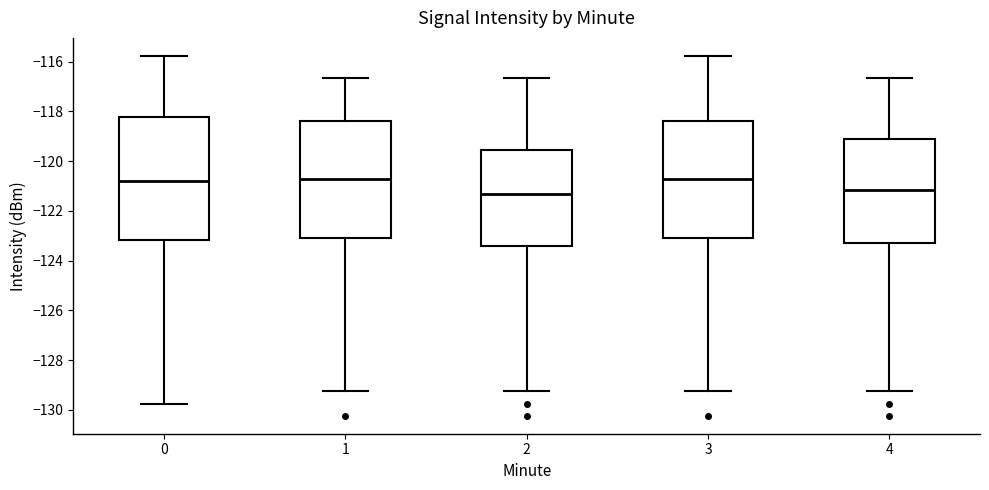

Reading left to right, read every box against the y-axis: the position of its median line, the range the box covers, and the ends of its whiskers. The values are not printed on the chart, so give them approximately, as read against the axis.

0: median -120.8, box -123.2 to -118.2, whiskers -129.8 to -115.8
1: median -120.8, box -123.0 to -118.4, whiskers -129.2 to -116.6
2: median -121.4, box -123.4 to -119.6, whiskers -129.2 to -116.6
3: median -120.8, box -123.0 to -118.4, whiskers -129.2 to -115.8
4: median -121.2, box -123.4 to -119.2, whiskers -129.2 to -116.6